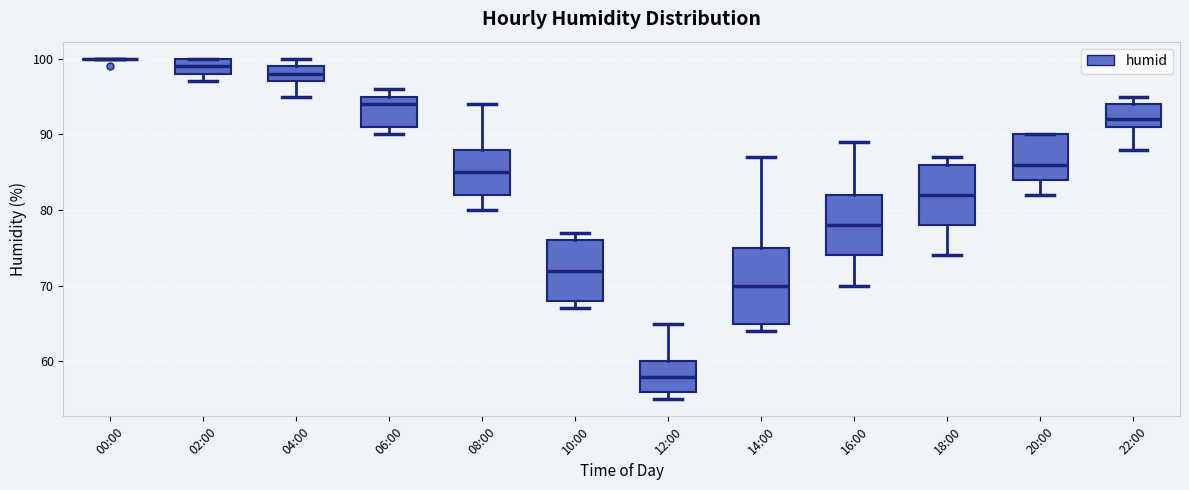

Reading left to right, transcribe this box plot: for each box, give where its median line is, the range the box spans, and where its two whiskers end, as read against the y-axis. The values are not printed on the chart, so give them approximately, as read against the axis.

00:00: box collapsed to a line at 100, whiskers 100 to 100
02:00: median 99, box 98 to 100, whiskers 97 to 100
04:00: median 98, box 97 to 99, whiskers 95 to 100
06:00: median 94, box 91 to 95, whiskers 90 to 96
08:00: median 85, box 82 to 88, whiskers 80 to 94
10:00: median 72, box 68 to 76, whiskers 67 to 77
12:00: median 58, box 56 to 60, whiskers 55 to 65
14:00: median 70, box 65 to 75, whiskers 64 to 87
16:00: median 78, box 74 to 82, whiskers 70 to 89
18:00: median 82, box 78 to 86, whiskers 74 to 87
20:00: median 86, box 84 to 90, whiskers 82 to 90
22:00: median 92, box 91 to 94, whiskers 88 to 95